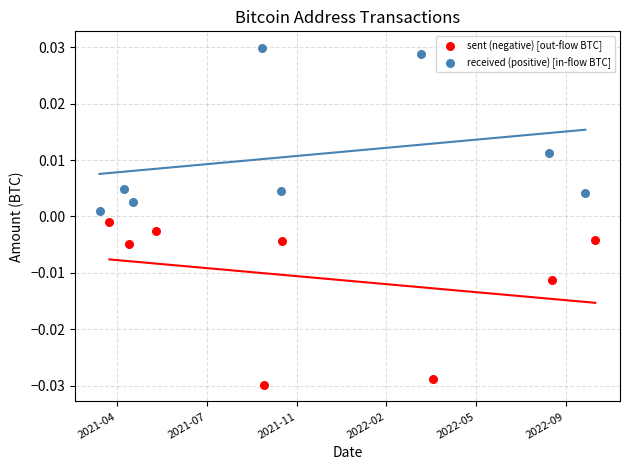

Which series reaches the maximum Y coordinate?

received (positive) [in-flow BTC]